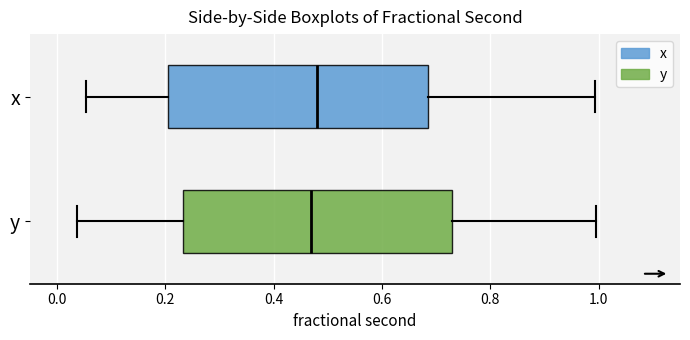

Where is the right edge of the box for x on the x-axis? The values are not printed on the chart, so give them approximately, as read against the axis.

0.68